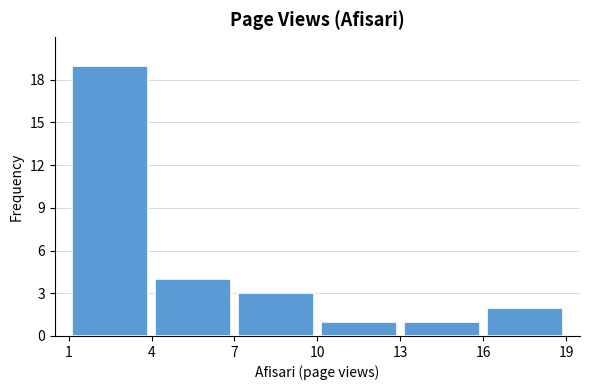

Reading left to right, transcribe this chart: for each bar, give the range it covers on the x-axis and its height. The values are not printed on the chart, so give them approximately, as read against the axis.

1 to 4: 19
4 to 7: 4
7 to 10: 3
10 to 13: 1
13 to 16: 1
16 to 19: 2